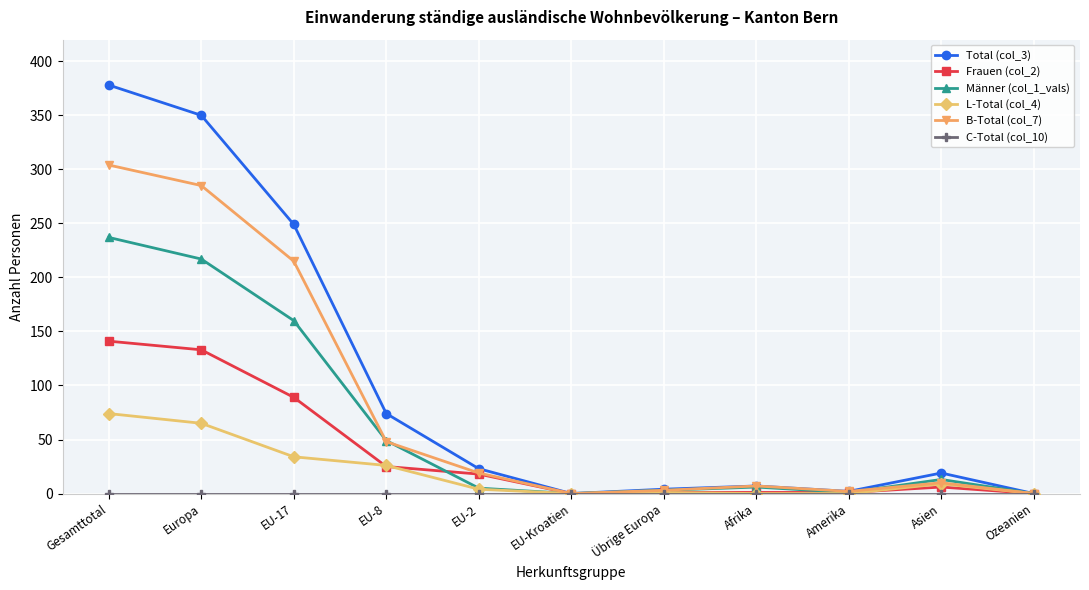

Is this an area chart (filled region under the line)?

No